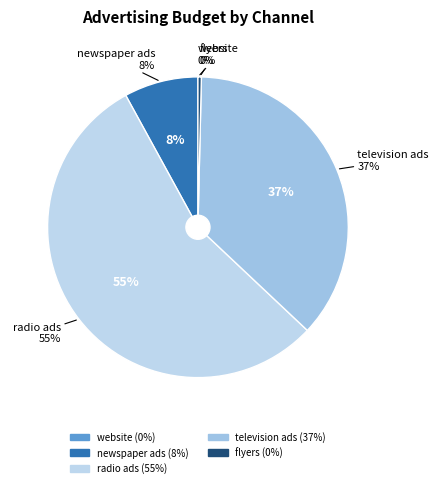

The flyers slice represents 1% of the pie. True or false?

False